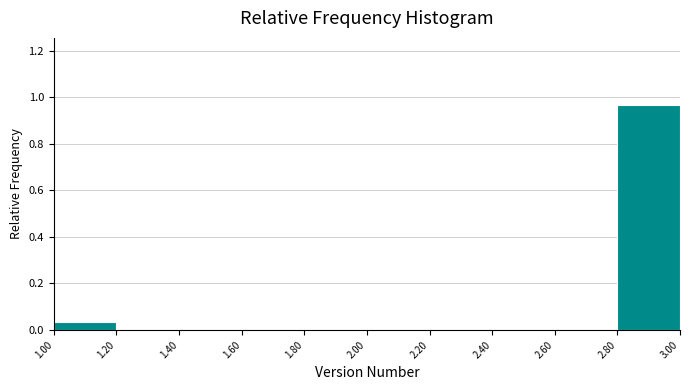

Which range on the x-axis has the tallest bar?

2.80 to 3.00